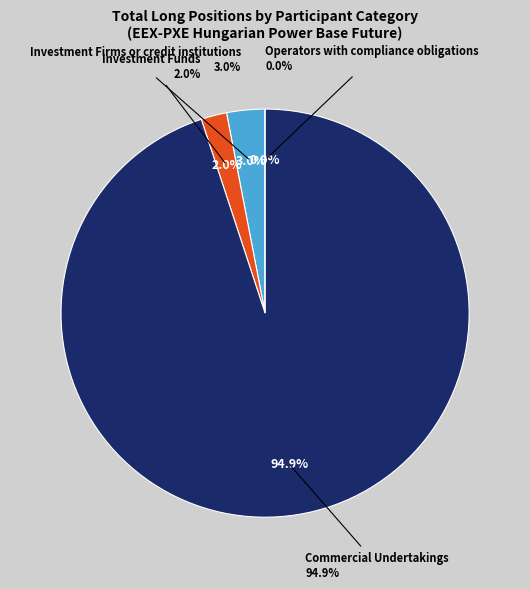

How many segments does this pie chart have?

4